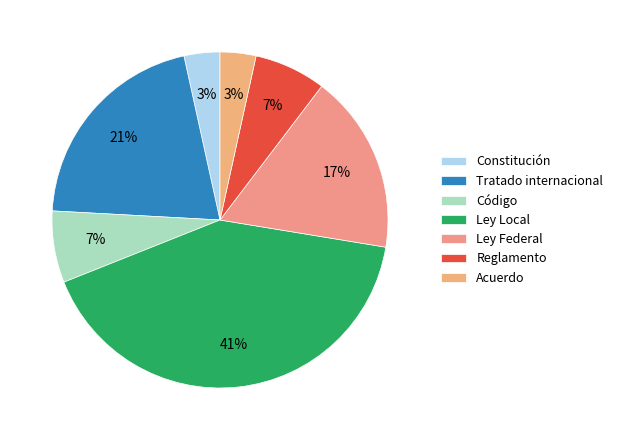

Which has a higher value, Ley Local or Código?

Ley Local